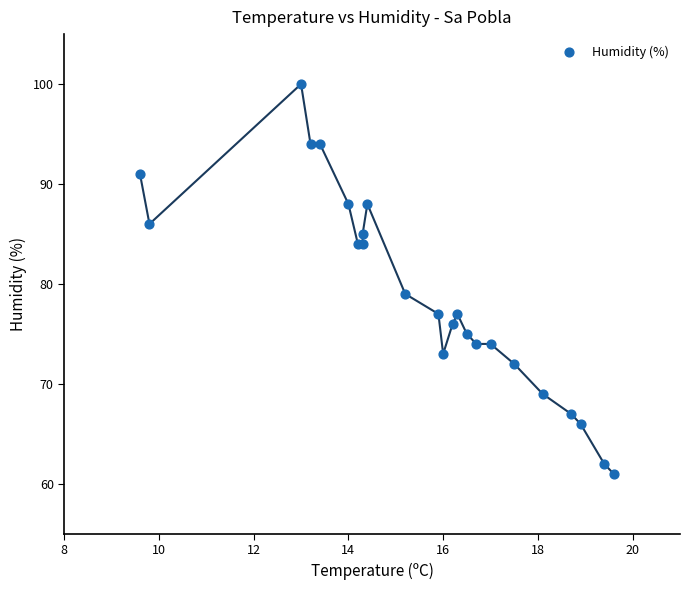

What Y value in the scatter plot is closest to 80?

79